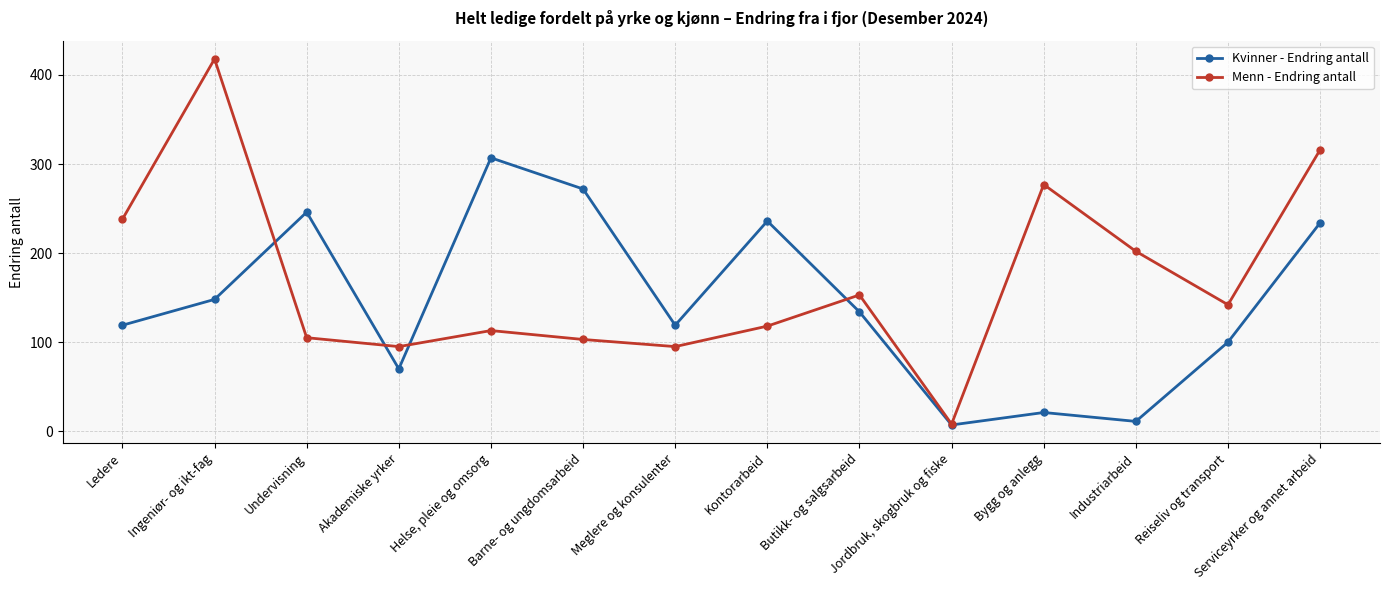

What position from the right is Akademiske yrker?

11